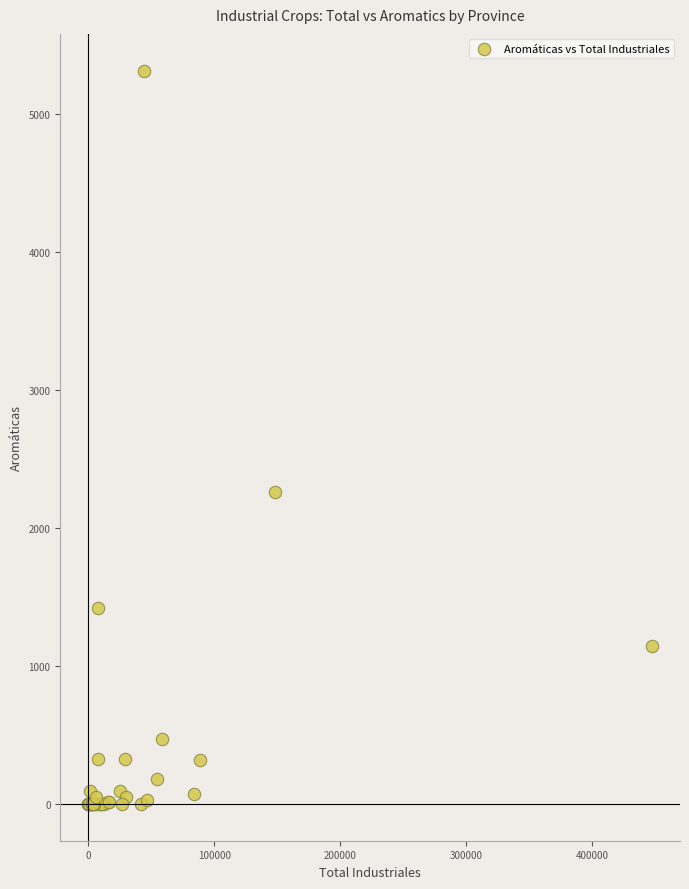

What Y value in the scatter plot is closest to 2657?

2258.2